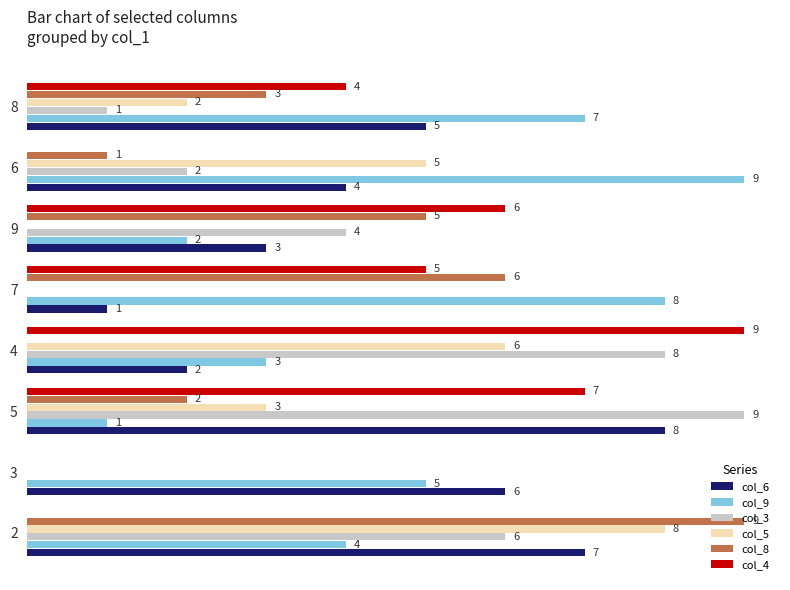

Is the value of col_5 at 9 greater than the value of col_4 at 8?

No